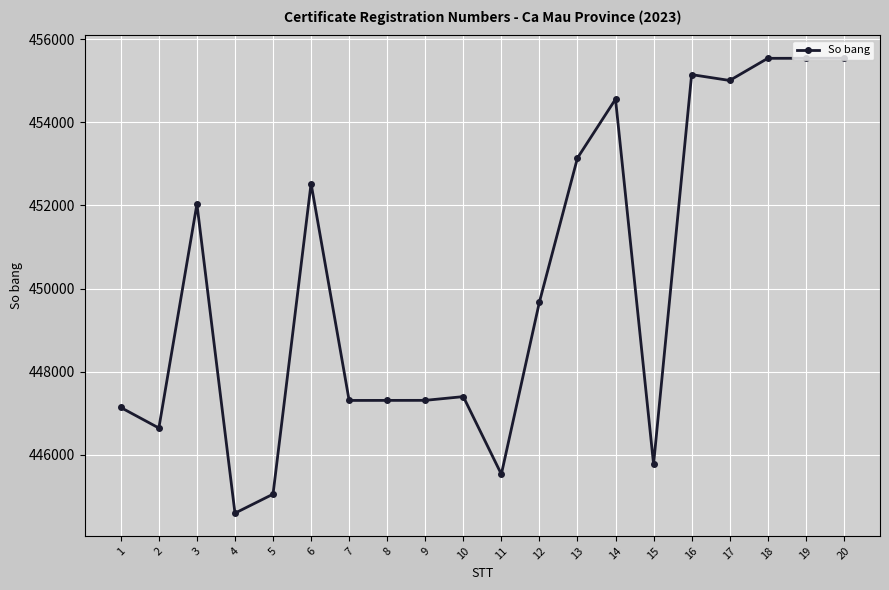

What is the sum of the values at 1 and 7?

894446